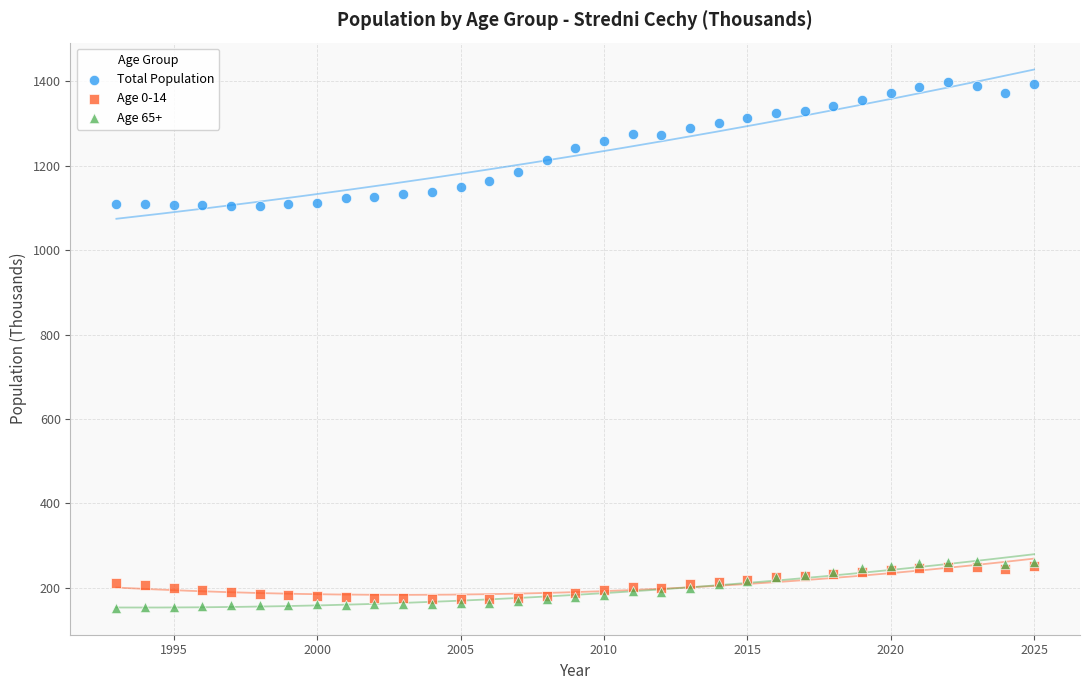

Which series contains the highest Y value?

Total Population